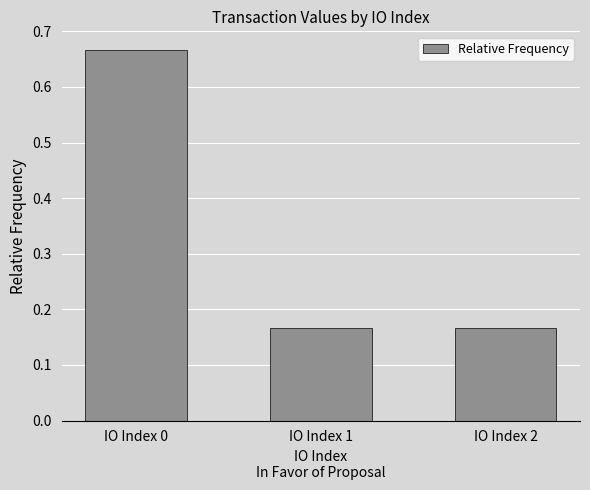

Are the bars horizontal?

No